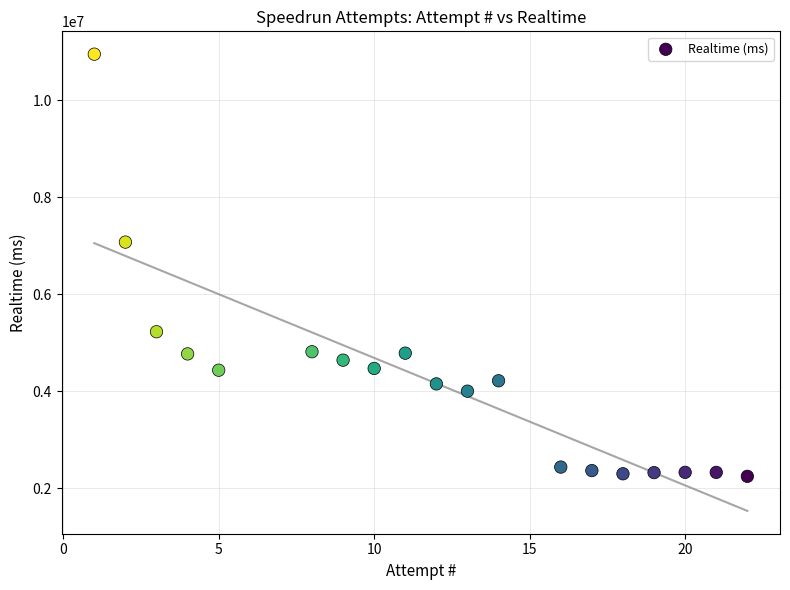

What Y value in the scatter plot is closest to 6595937?

7073048